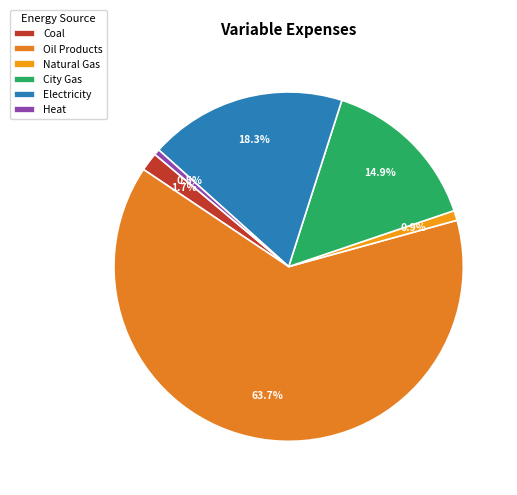

Which category has the biggest portion of the pie?

Oil Products